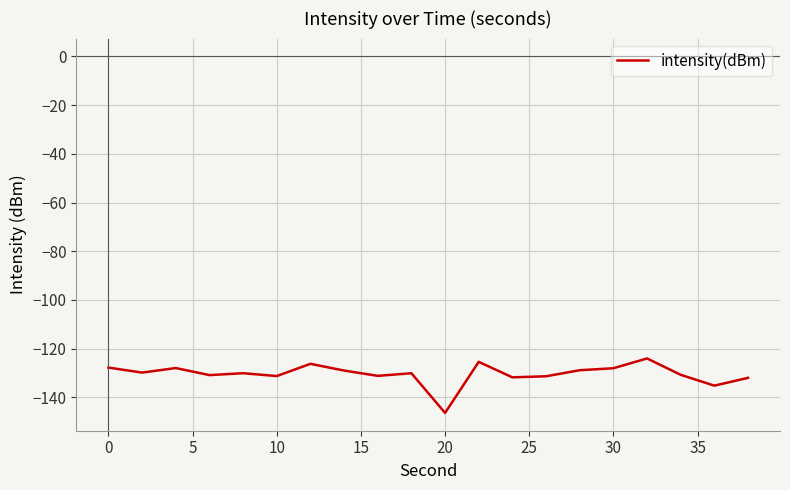

What is the difference between the maximum and minimum values?

22.4